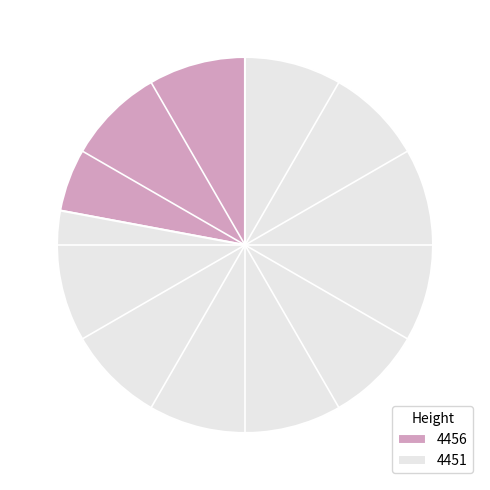

How many segments does this pie chart have?

2